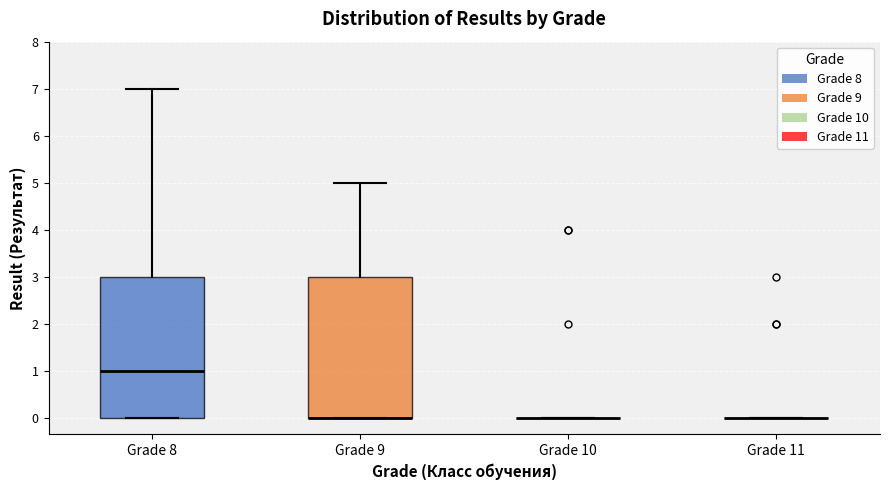

Reading left to right, transcribe this box plot: for each box, give where its median line is, the range the box spans, and where its two whiskers end, as read against the y-axis. The values are not printed on the chart, so give them approximately, as read against the axis.

Grade 8: median 1, box 0 to 3, whiskers 0 to 7
Grade 9: median 0 (drawn on the box's lower edge), box 0 to 3, whiskers 0 to 5
Grade 10: box collapsed to a line at 0, whiskers 0 to 0
Grade 11: box collapsed to a line at 0, whiskers 0 to 0